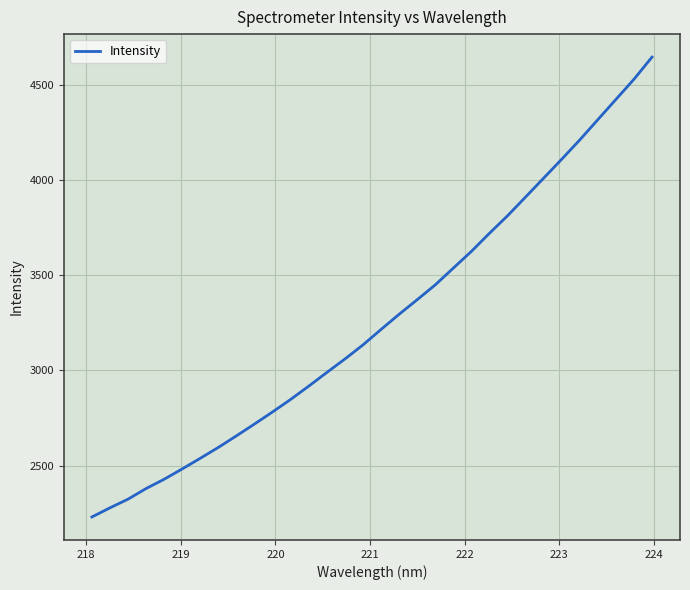

What is the maximum value shown in the chart?

4643.9